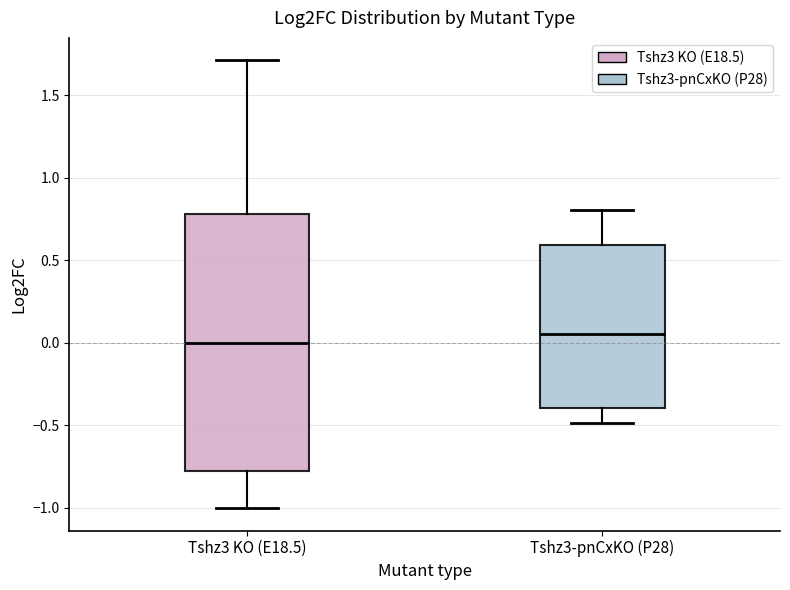

Which box has the highest median line?

Tshz3-pnCxKO (P28)